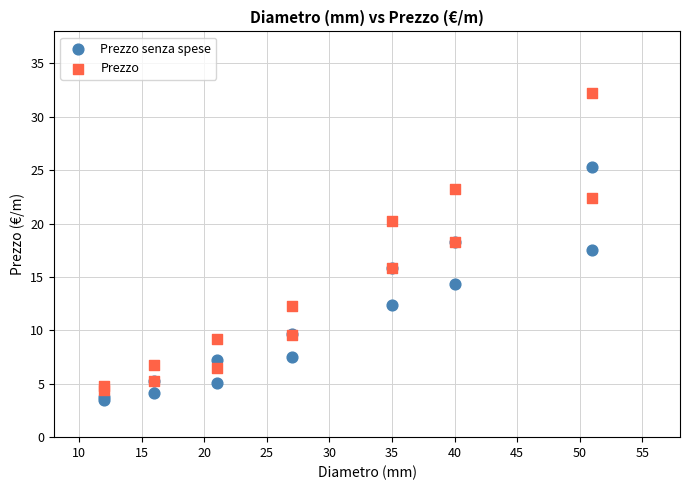

Across all series, what Y value is closest to 17?

17.6